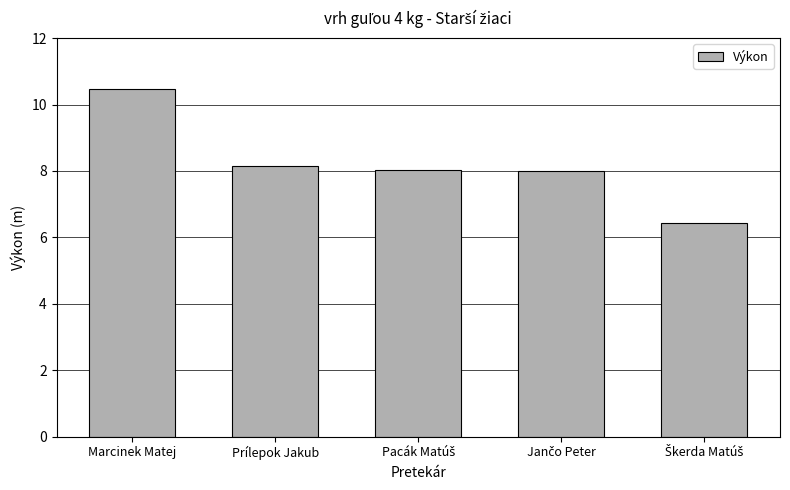

How many bars are there in total?

5